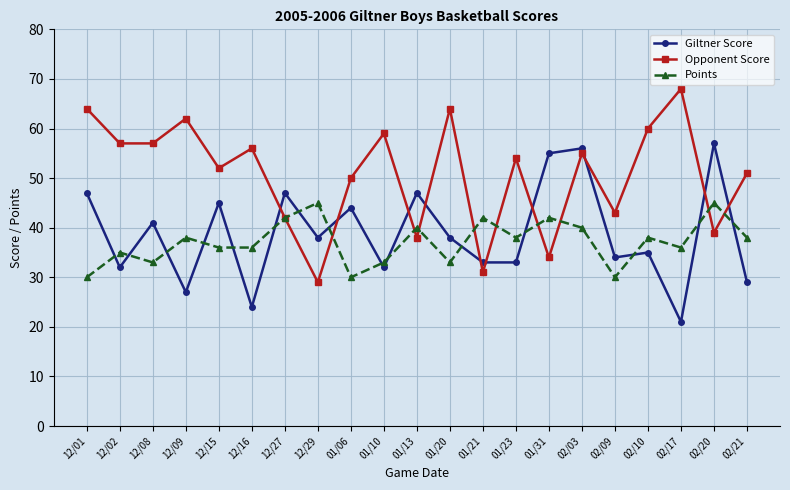

What is the label of the 8th point from the right?

01/23